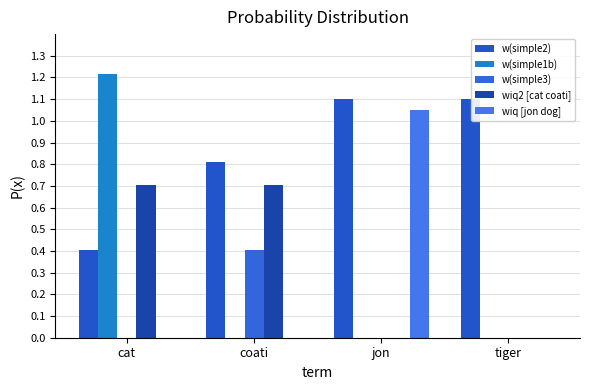

The wiq [jon dog] series shows 0.2 at jon. True or false?

False